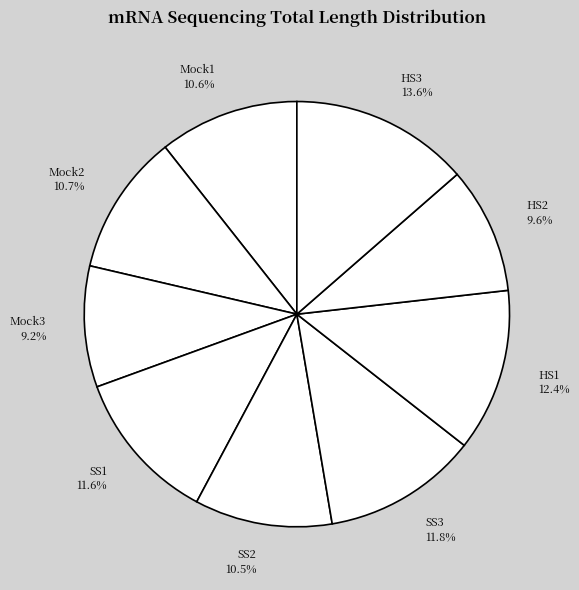

Is SS3 the majority of the pie?

No